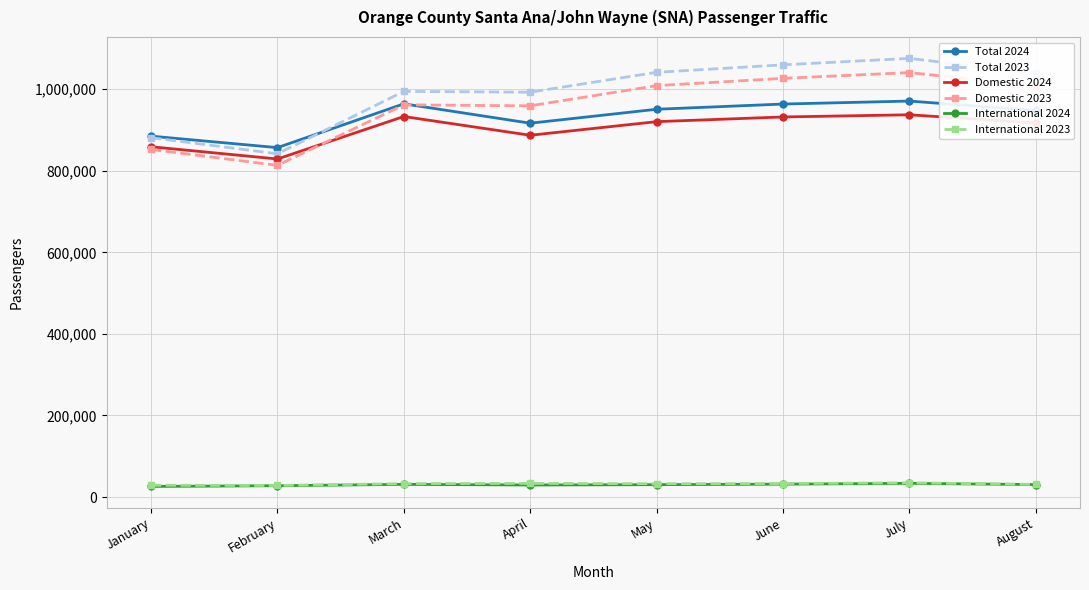

What is the value of the International 2024 point at the 2nd from the left?

27830